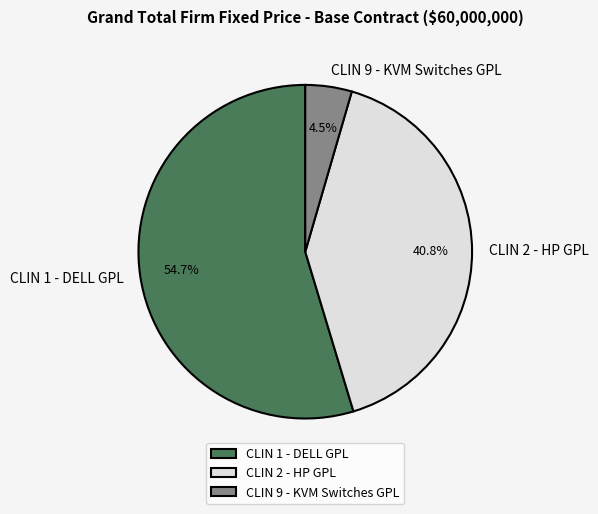

What is the ratio of the value at CLIN 9 - KVM Switches GPL to the value at CLIN 1 - DELL GPL?

0.1